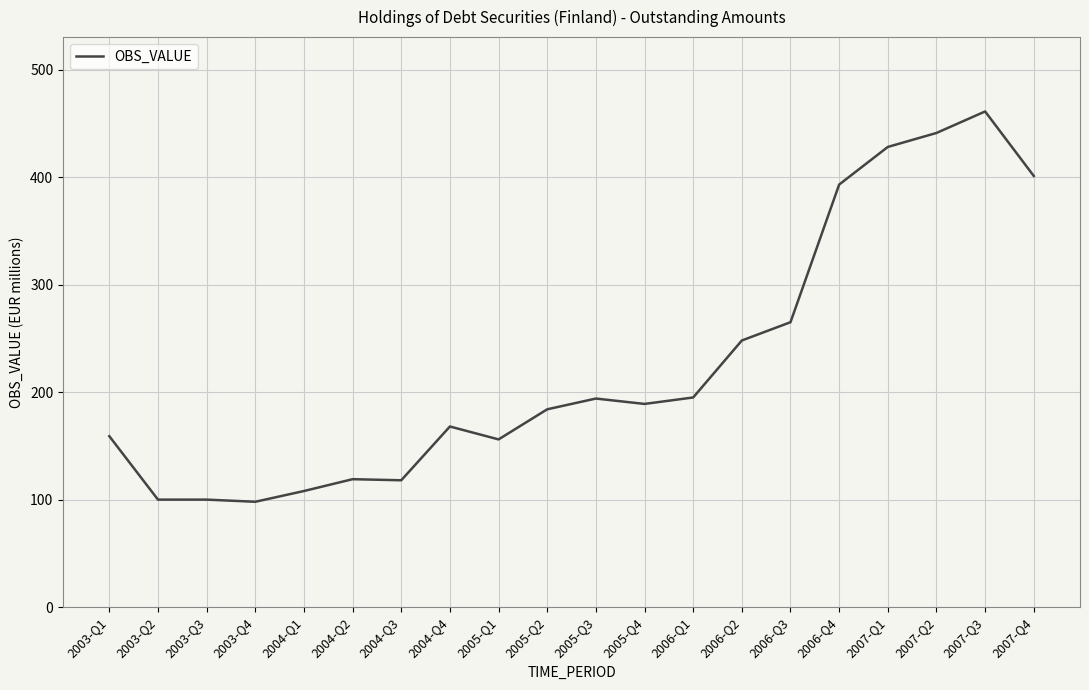

What is the minimum value shown in the chart?

98